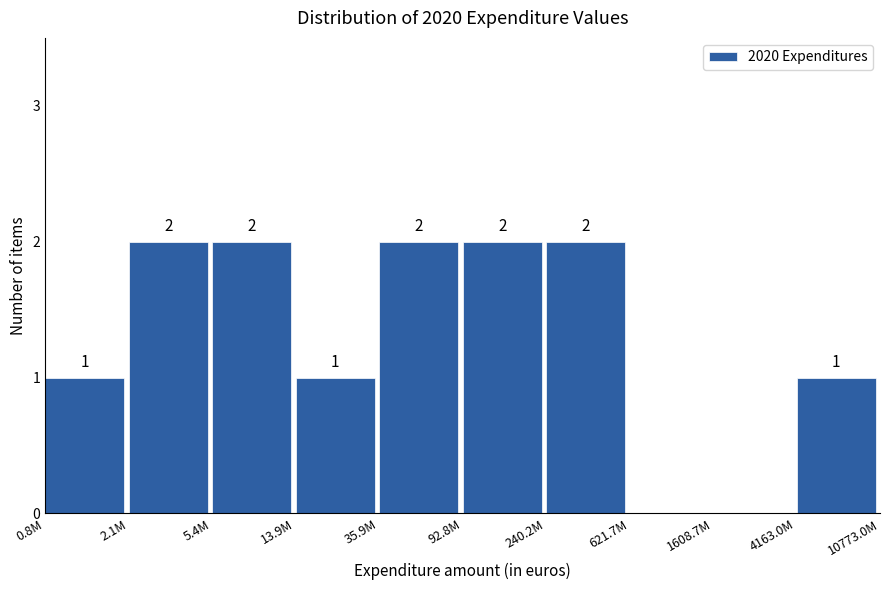

Reading left to right, what are all the values shown in this chart?

0.8M=1	2.1M=2	5.4M=2	13.9M=1	35.9M=2	92.8M=2	240.2M=2	621.7M=0	1608.7M=0	4163.0M=1